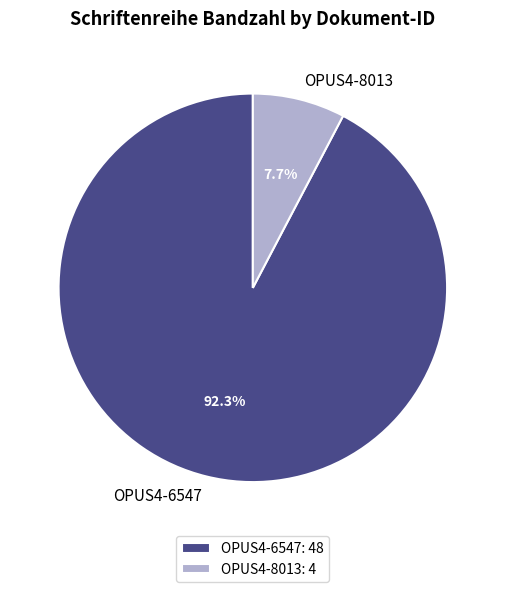

To the nearest percent, what is the combined percentage of OPUS4-8013 and OPUS4-6547?

100%